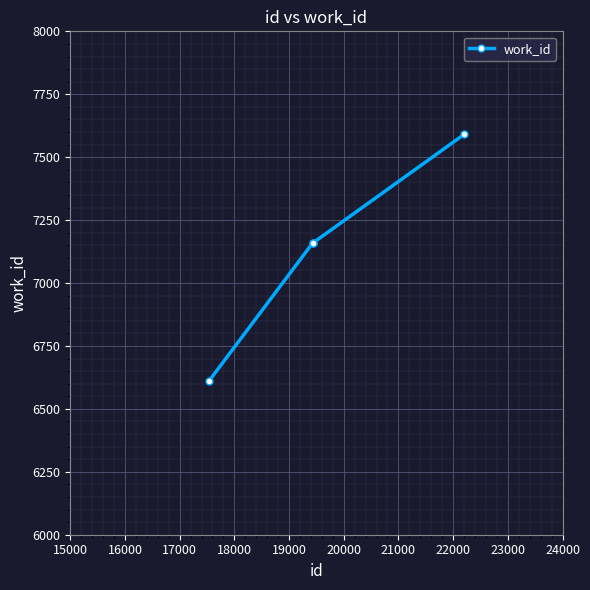

Reading left to right, what are all the values shown in this chart?

6611	7159	7159	7591